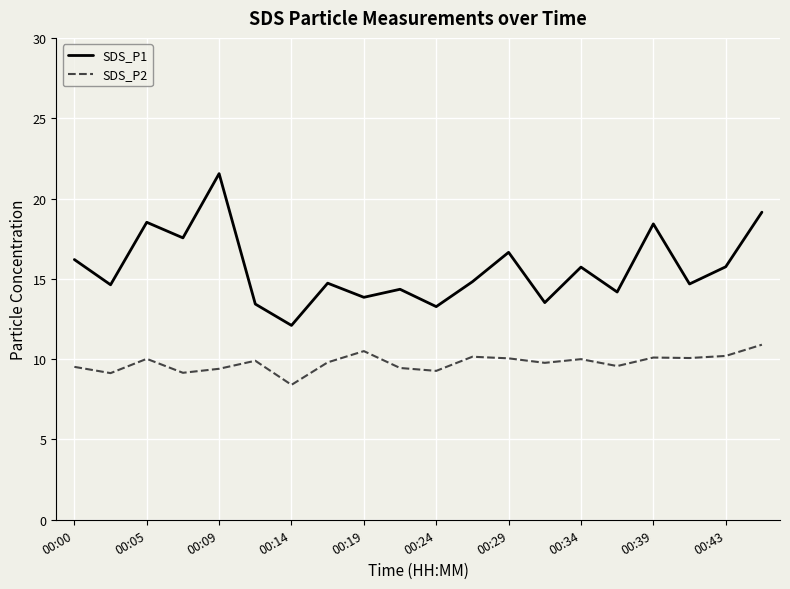

What are all the series names shown in the legend?

SDS_P1, SDS_P2